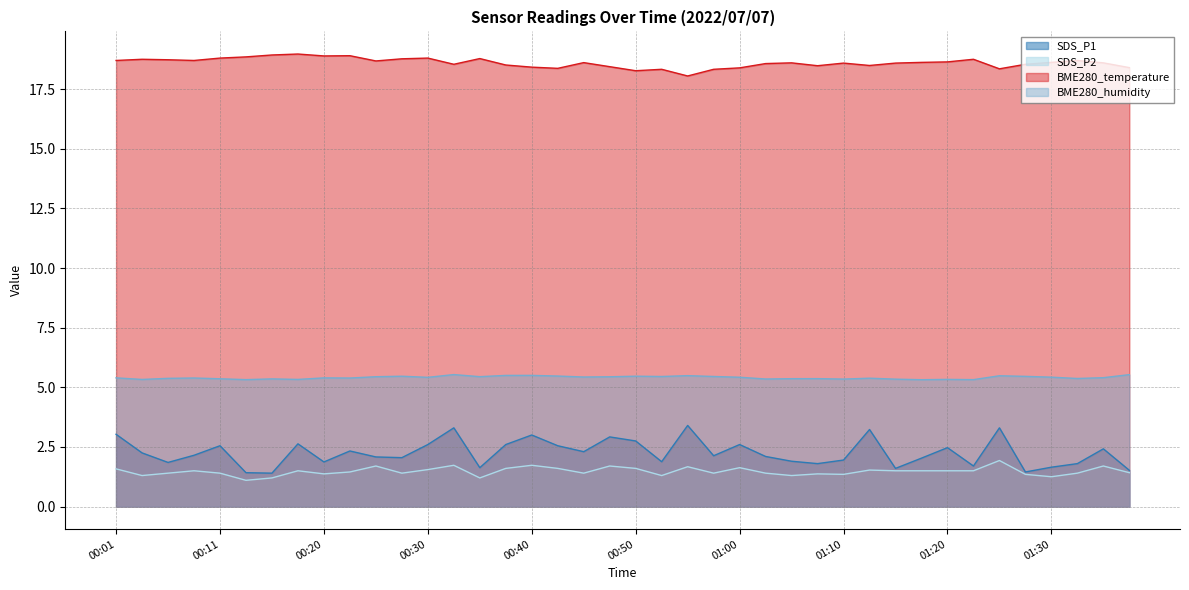

Between 00:28 and 01:30, which series saw the biggest shift?

SDS_P1